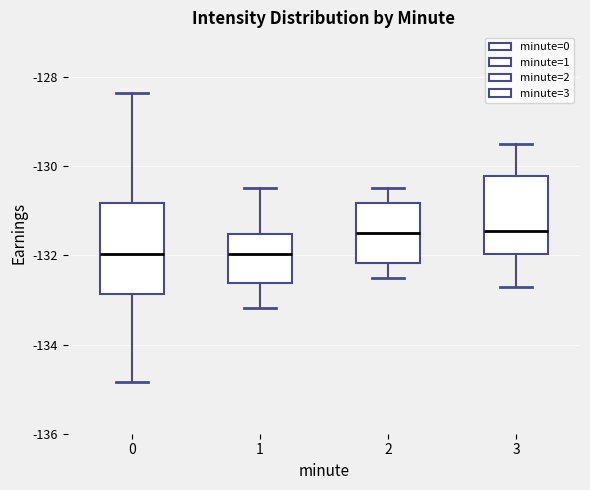

Reading left to right, read every box against the y-axis: the position of its median line, the range the box covers, and the ends of its whiskers. The values are not printed on the chart, so give them approximately, as read against the axis.

0: median -132.0, box -132.8 to -130.8, whiskers -134.8 to -128.4
1: median -132.0, box -132.6 to -131.6, whiskers -133.2 to -130.4
2: median -131.4, box -132.2 to -130.8, whiskers -132.4 to -130.4
3: median -131.4, box -132.0 to -130.2, whiskers -132.6 to -129.4